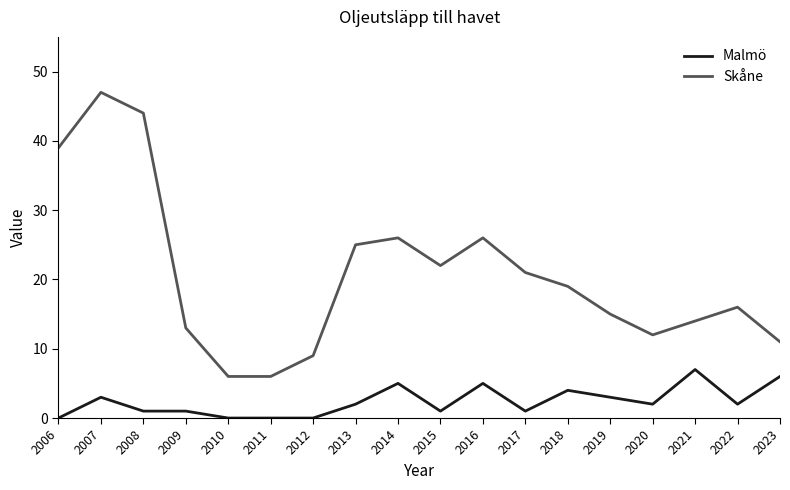

Count the number of categories in the chart.

18